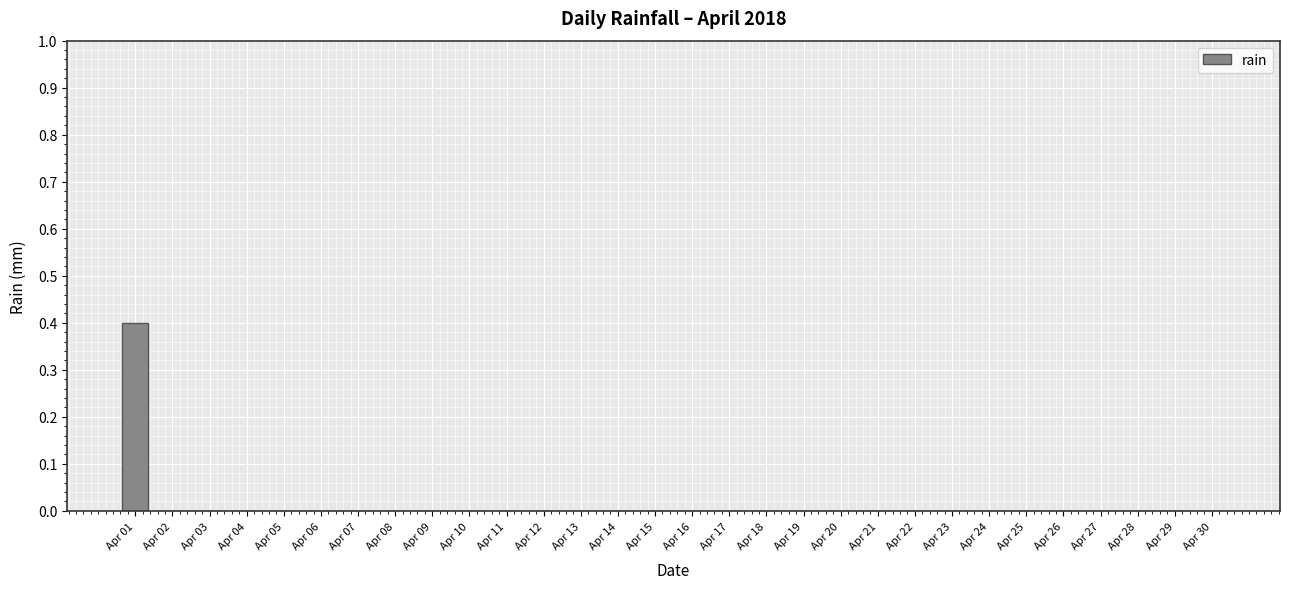

What is the sum of all values?

0.4